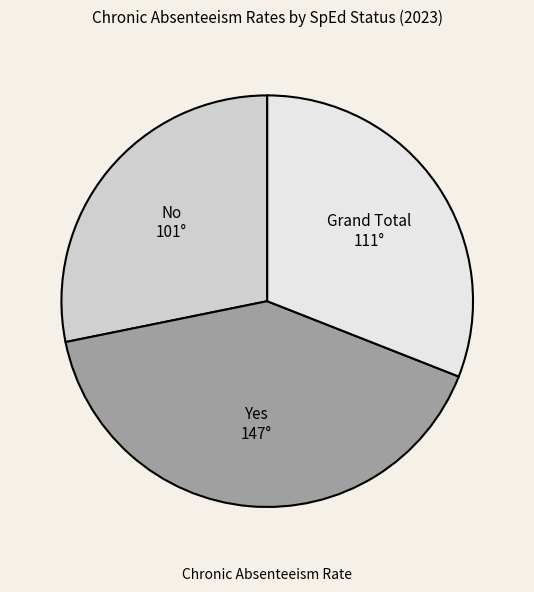

Is there any slice that represents more than half of the pie?

No